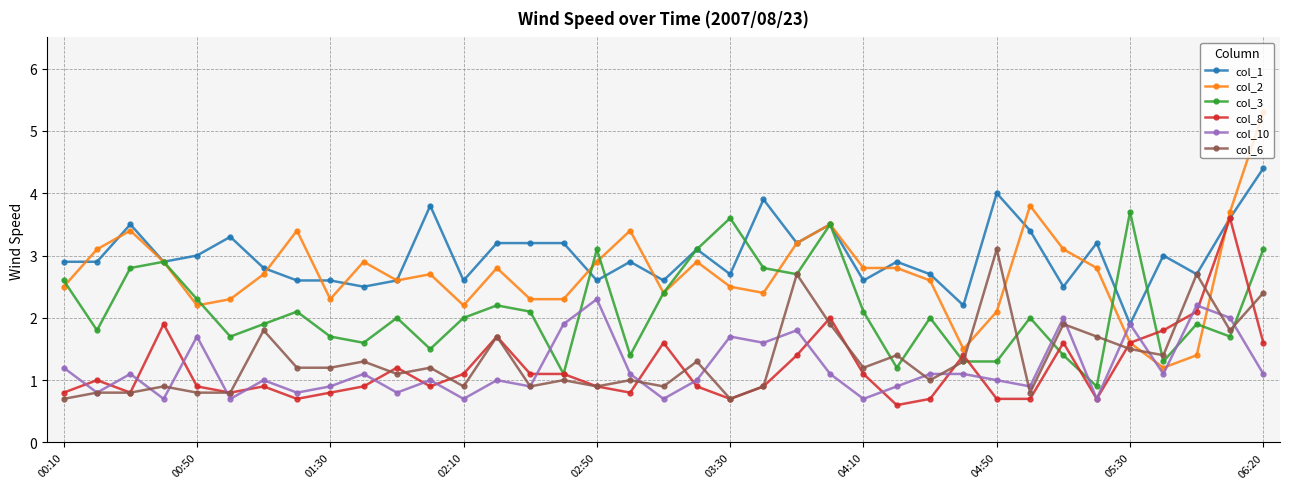

Which series has the largest total across all categories?

col_1